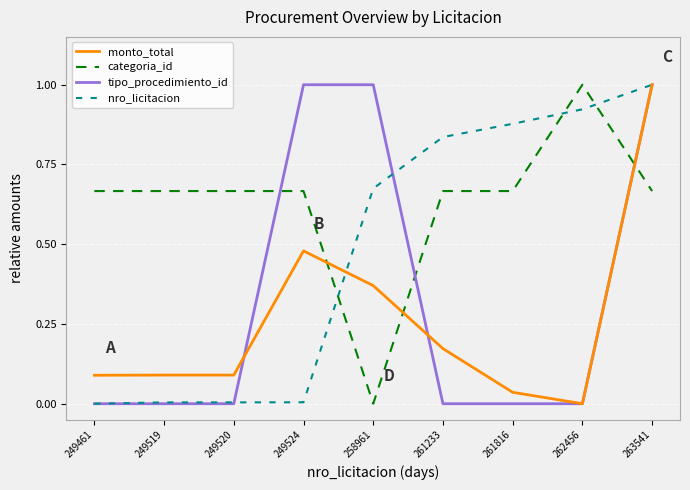

True or false: tipo_procedimiento_id has a value of 0.0 at 249461.

True